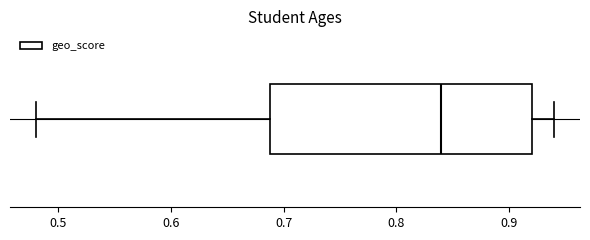

Where is the right edge of the box on the x-axis? The values are not printed on the chart, so give them approximately, as read against the axis.

0.92